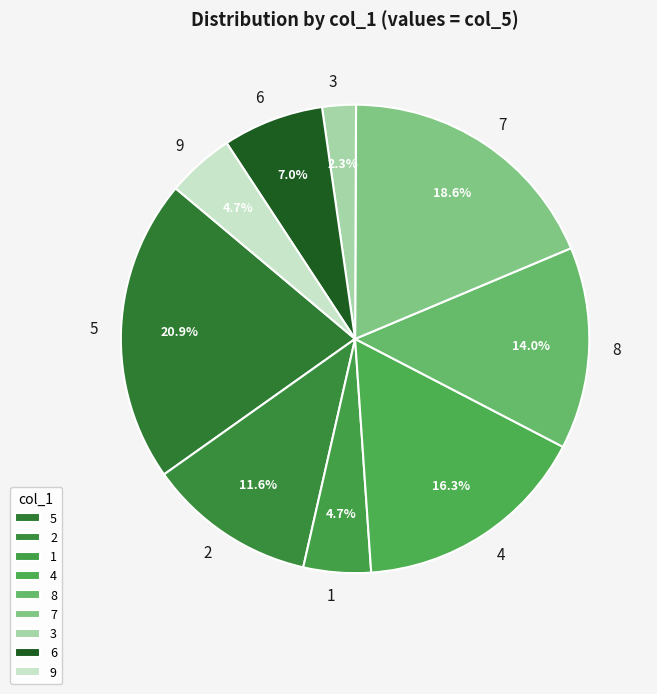

What is the smallest slice in the pie chart?

3